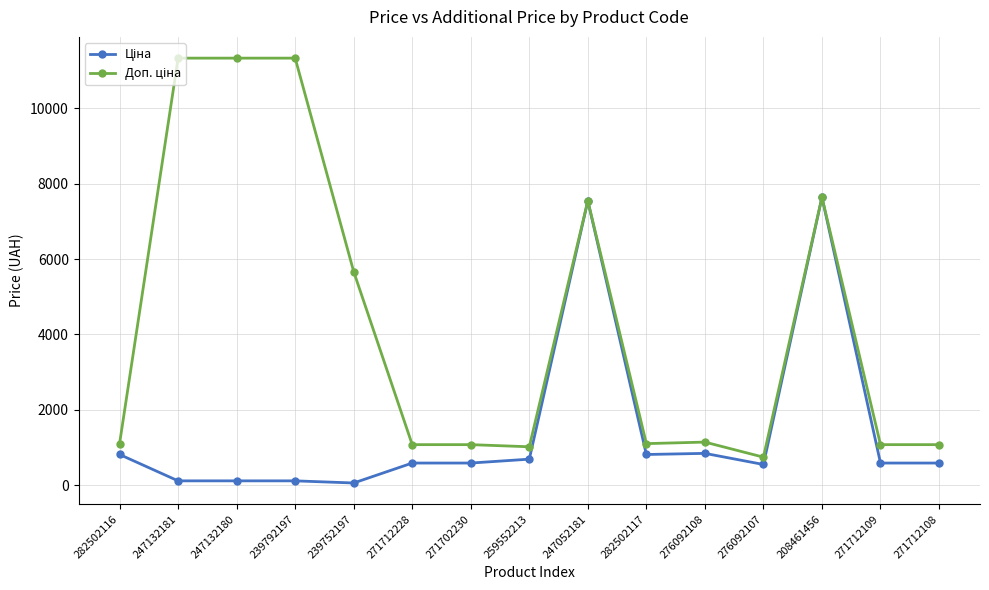

How many distinct data groups are displayed?

2